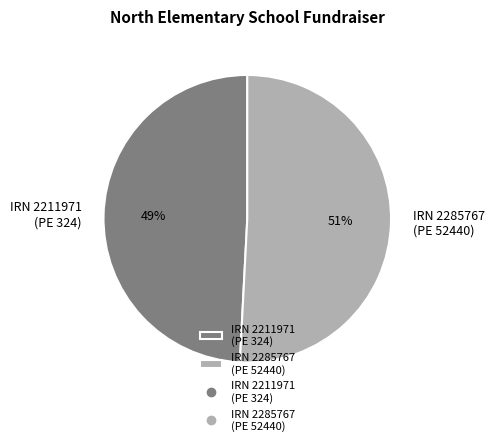

Do IRN 2211971 (PE 324) and IRN 2285767 (PE 52440) together represent more than half of the pie?

Yes